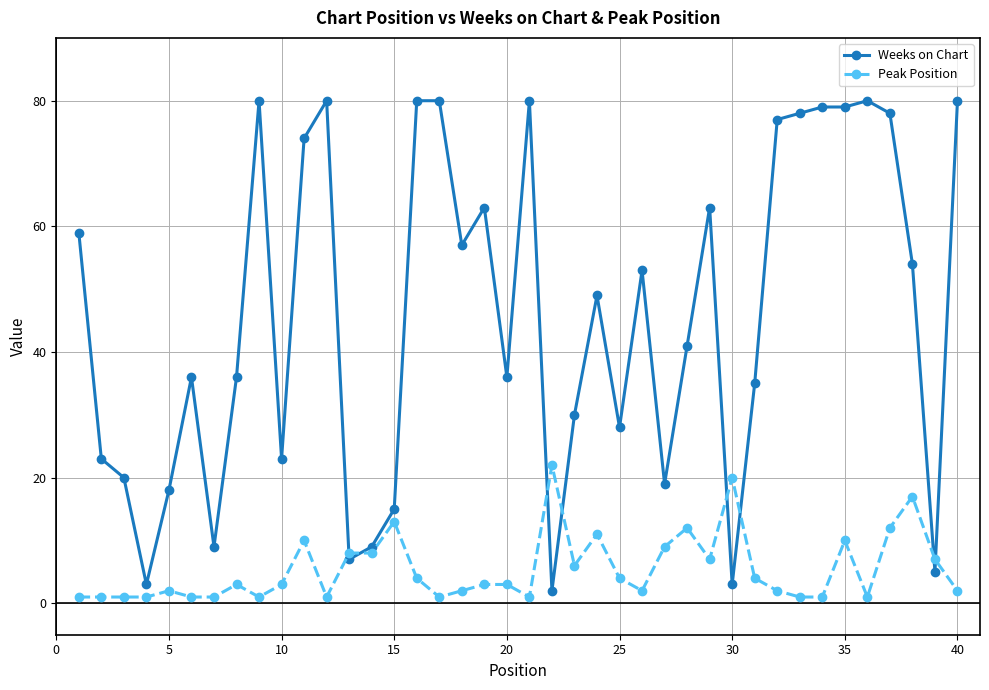

What is the highest value of the Peak Position series?

22